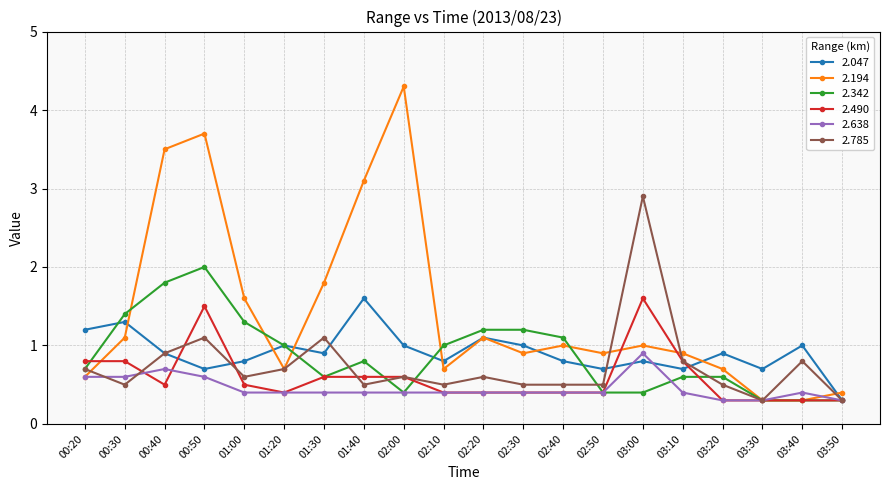

At how many categories does at least one series exceed 2?

5